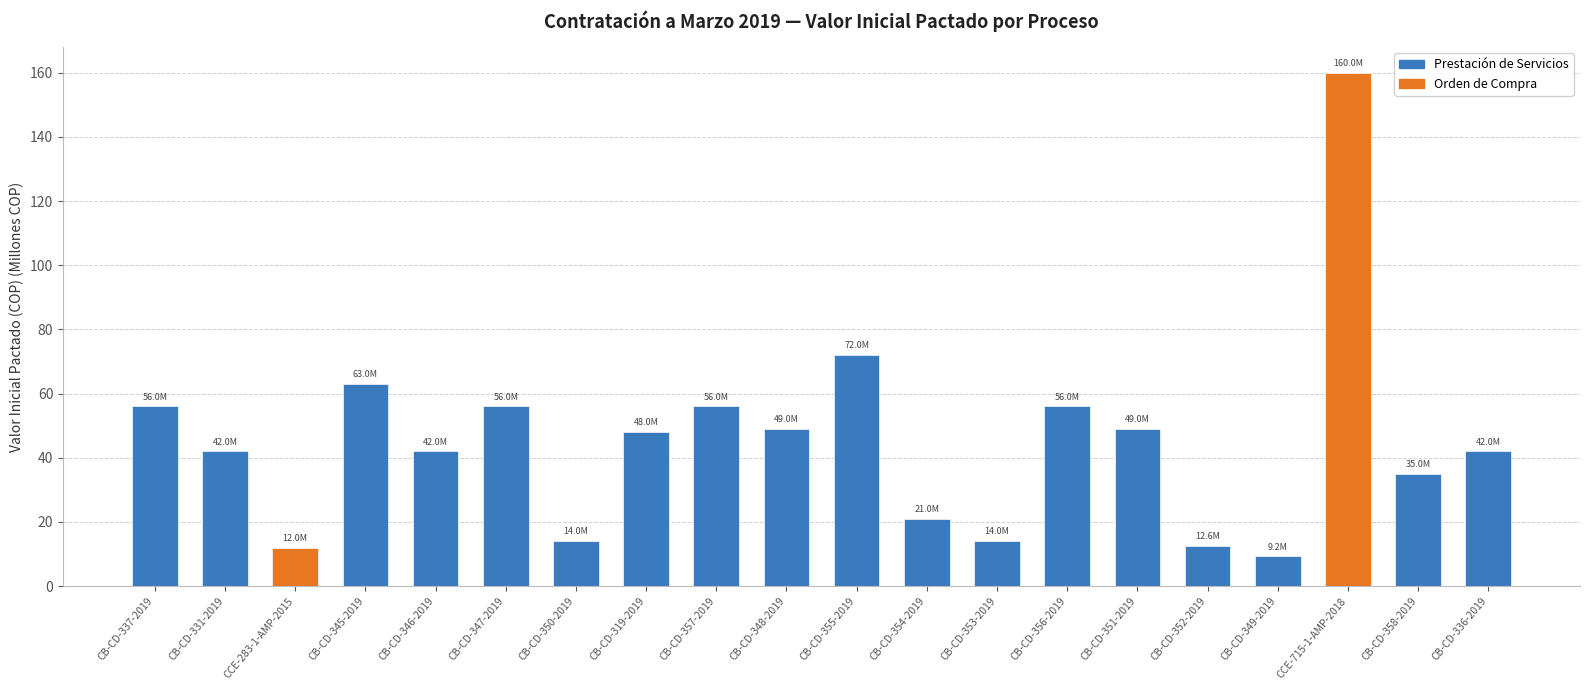

Reading left to right, extract all data points from this chart.

CB-CD-337-2019=56.0	CB-CD-331-2019=42.0	CCE-283-1-AMP-2015=12.0	CB-CD-345-2019=63.0	CB-CD-346-2019=42.0	CB-CD-347-2019=56.0	CB-CD-350-2019=14.0	CB-CD-319-2019=48.0	CB-CD-357-2019=56.0	CB-CD-348-2019=49.0	CB-CD-355-2019=72.0	CB-CD-354-2019=21.0	CB-CD-353-2019=14.0	CB-CD-356-2019=56.0	CB-CD-351-2019=49.0	CB-CD-352-2019=12.6	CB-CD-349-2019=9.2	CCE-715-1-AMP-2018=160.0	CB-CD-358-2019=35.0	CB-CD-336-2019=42.0